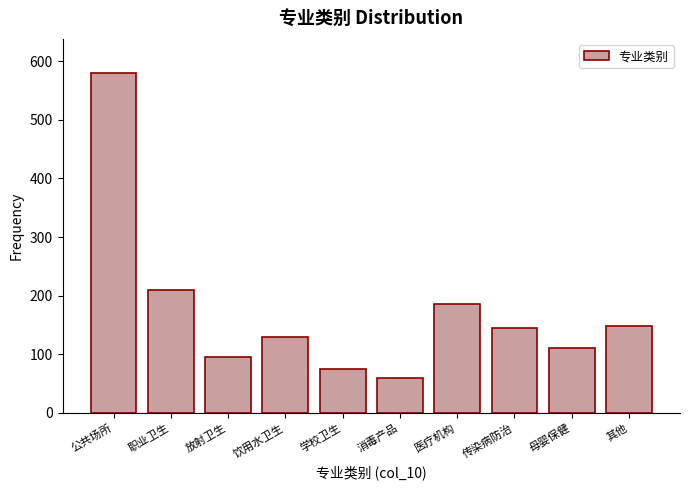

Reading left to right, extract all data points from this chart.

公共场所=580	职业卫生=210	放射卫生=95	饮用水卫生=130	学校卫生=75	消毒产品=60	医疗机构=185	传染病防治=145	母婴保健=110	其他=149